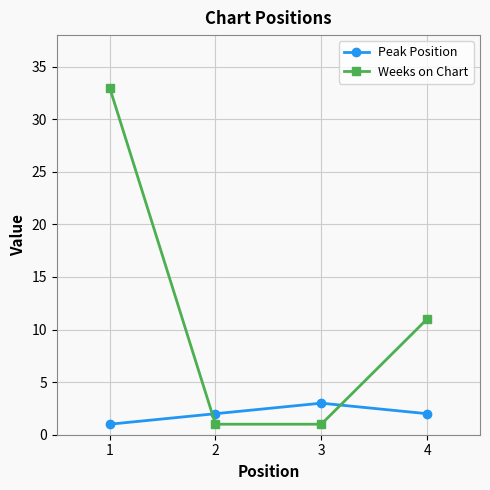

What is the value of the Peak Position point at the 4th from the left?

2